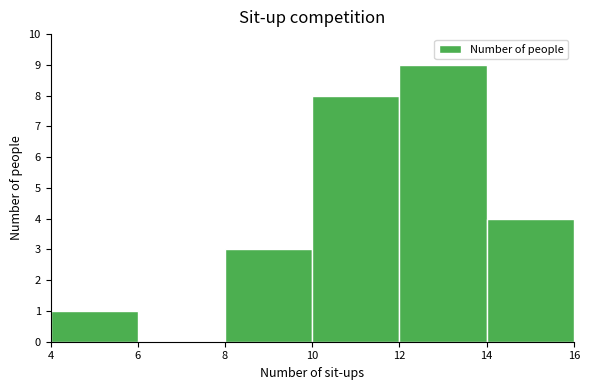

Reading left to right, transcribe this chart: for each bar, give the range it covers on the x-axis and its height. The values are not printed on the chart, so give them approximately, as read against the axis.

4 to 6: 1
6 to 8: 0
8 to 10: 3
10 to 12: 8
12 to 14: 9
14 to 16: 4